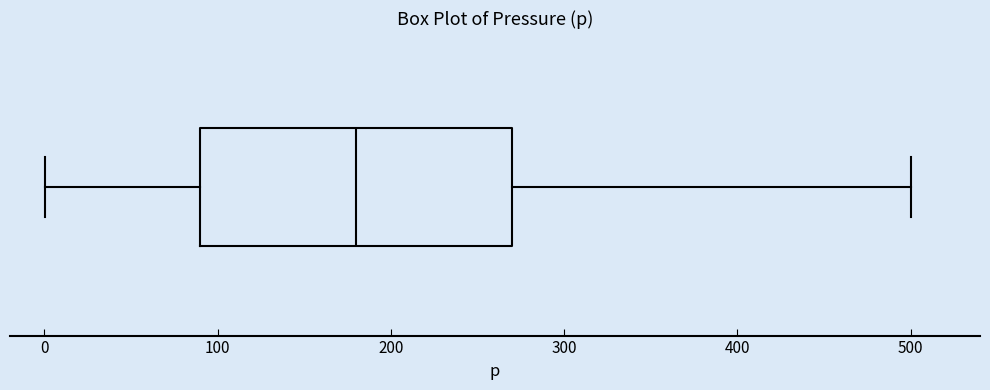

Transcribe this box plot: give where the median line is, the range the box spans, and where the two whiskers end, as read against the x-axis. The values are not printed on the chart, so give them approximately, as read against the axis.

median 180, box 90 to 270, whiskers 0 to 500